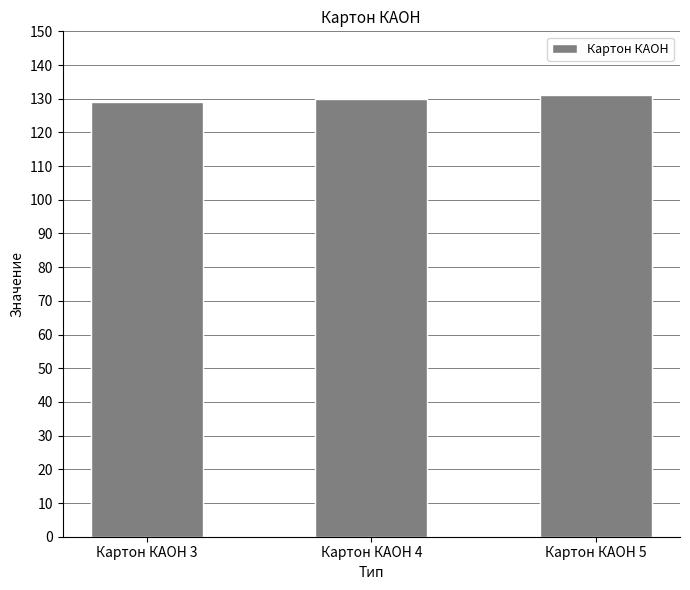

What is the average value?

130